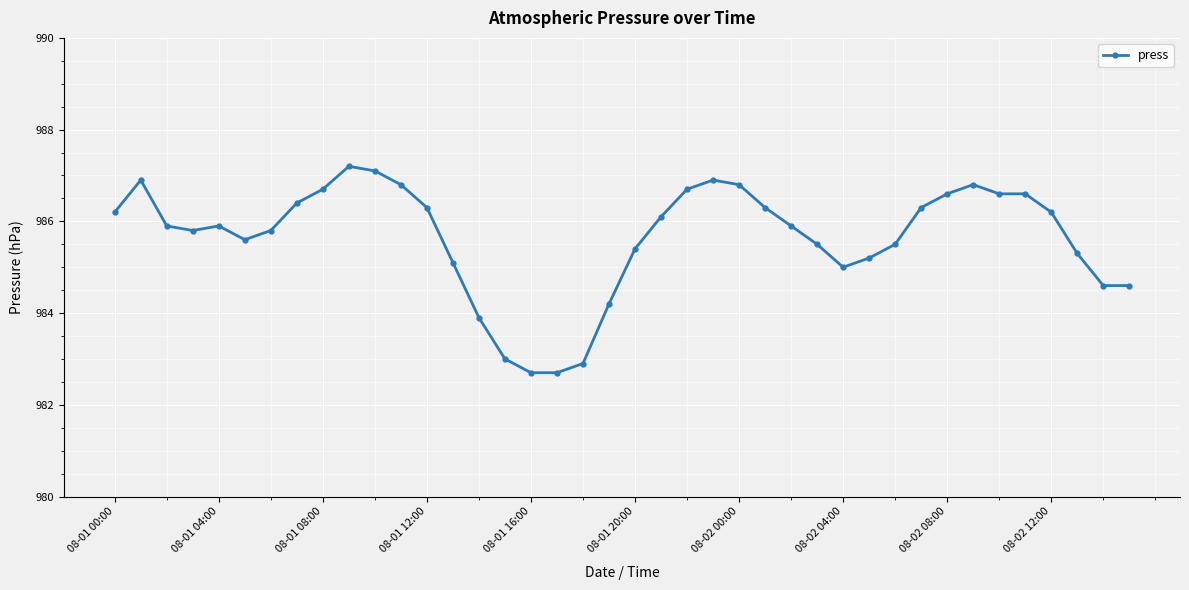

What is the greatest value displayed?

987.2